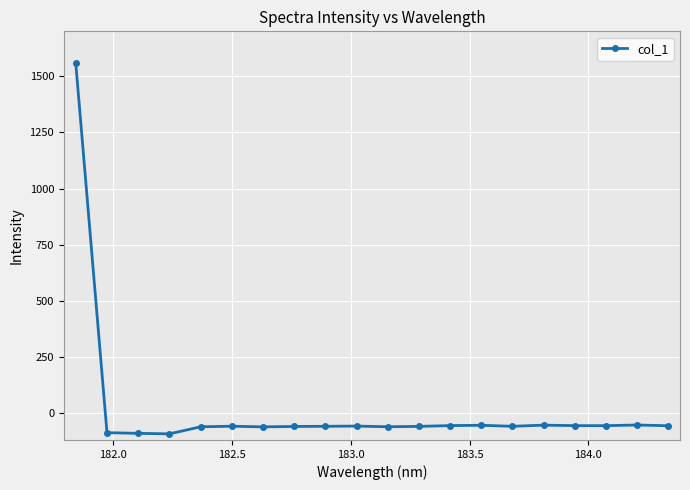

True or false: there are more than 1 points higher than both neighbors.

True